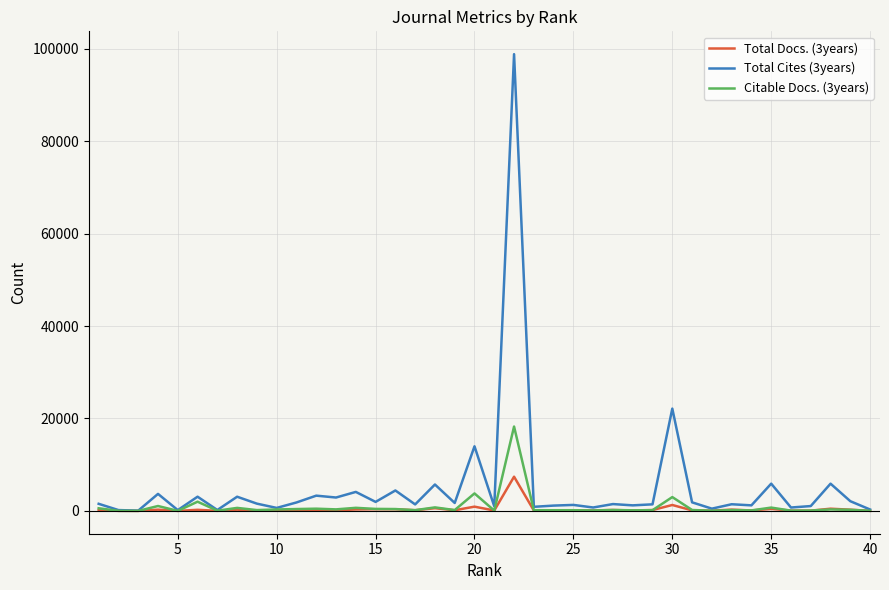

What is the maximum value for Total Docs. (3years)?

7400